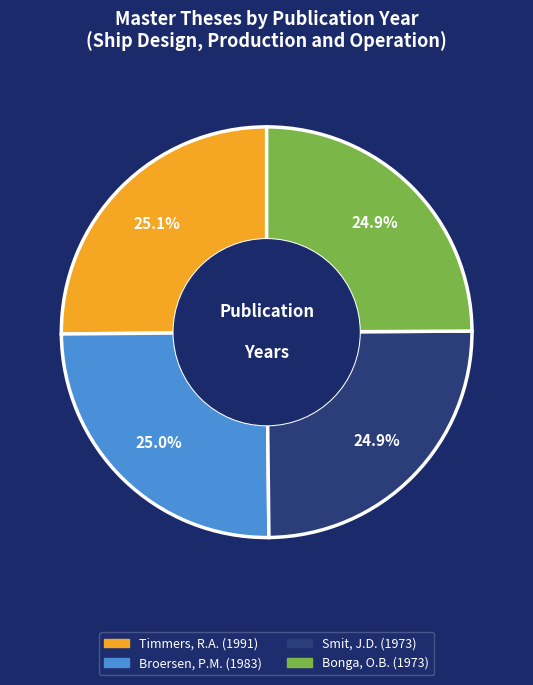

How much of the chart is everything except Timmers, R.A. (1991)?

74.9%